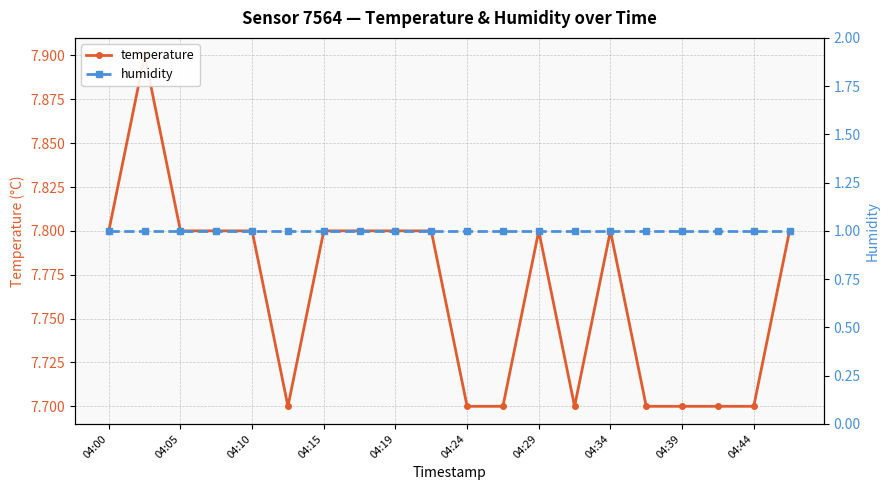

Is it true that humidity equals 0.7 at 04:00?

False